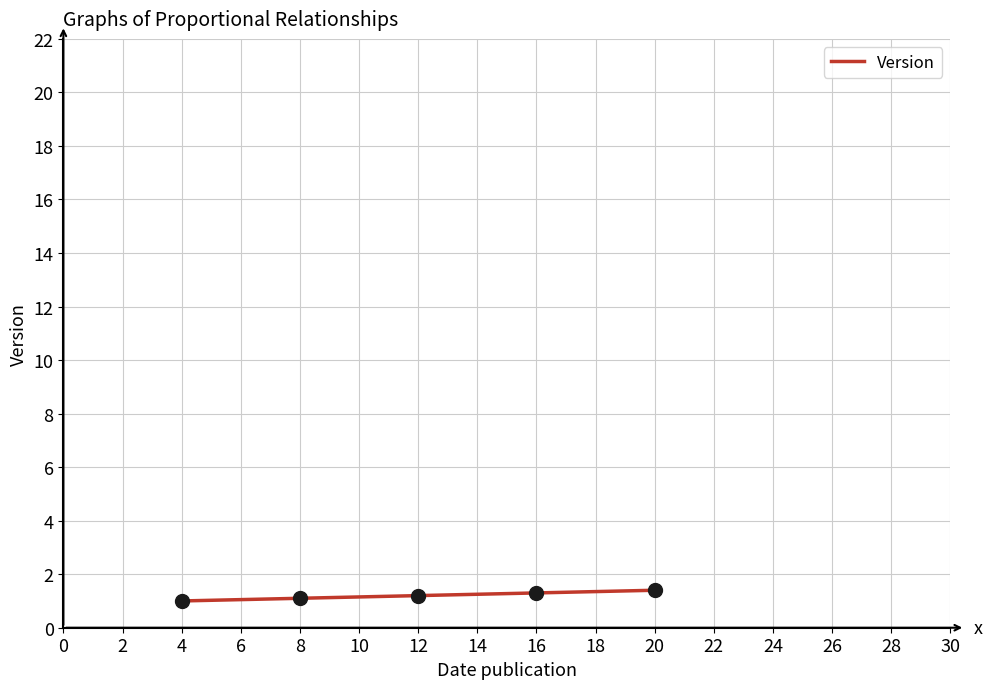

What is the ratio of the value at 8 to the value at 4?

1.1